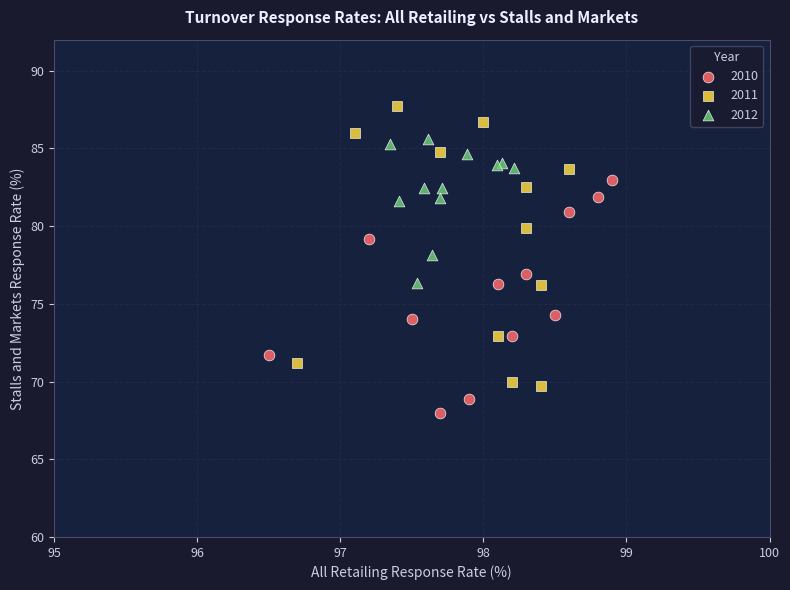

Which series contains the lowest Y value?

2010